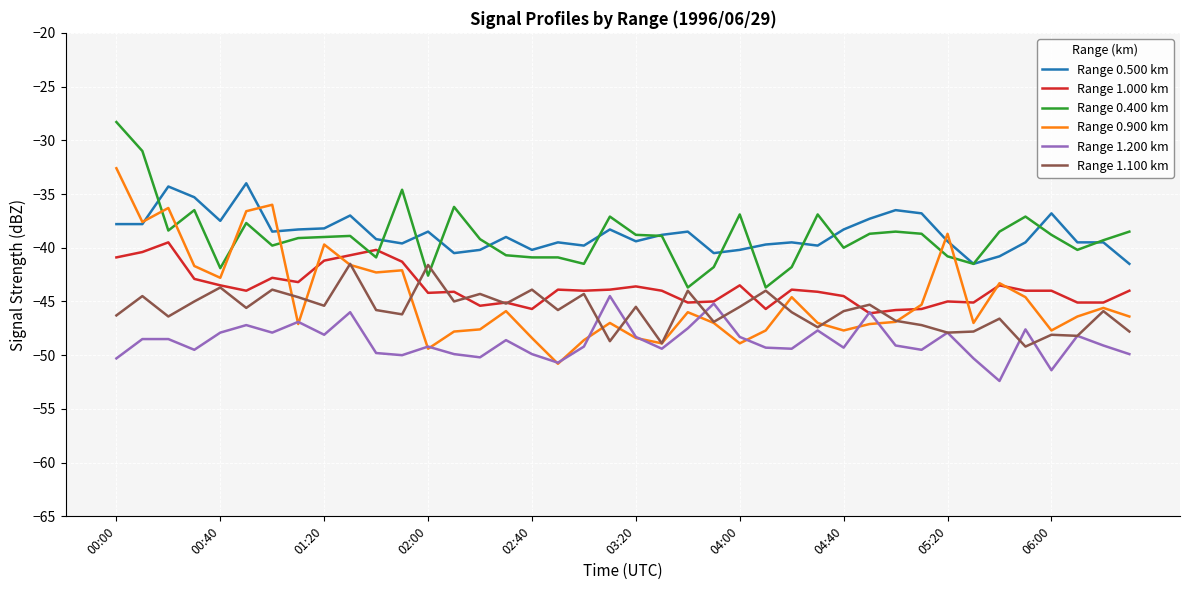

What is the lowest value of the Range 0.500 km series?

-41.5